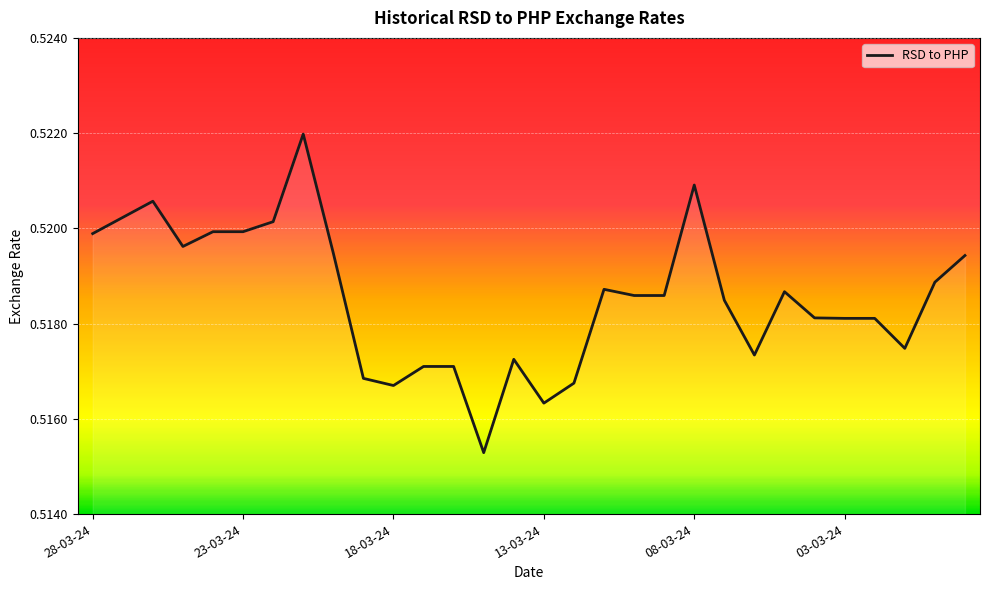

How many lines are shown in the chart?

1